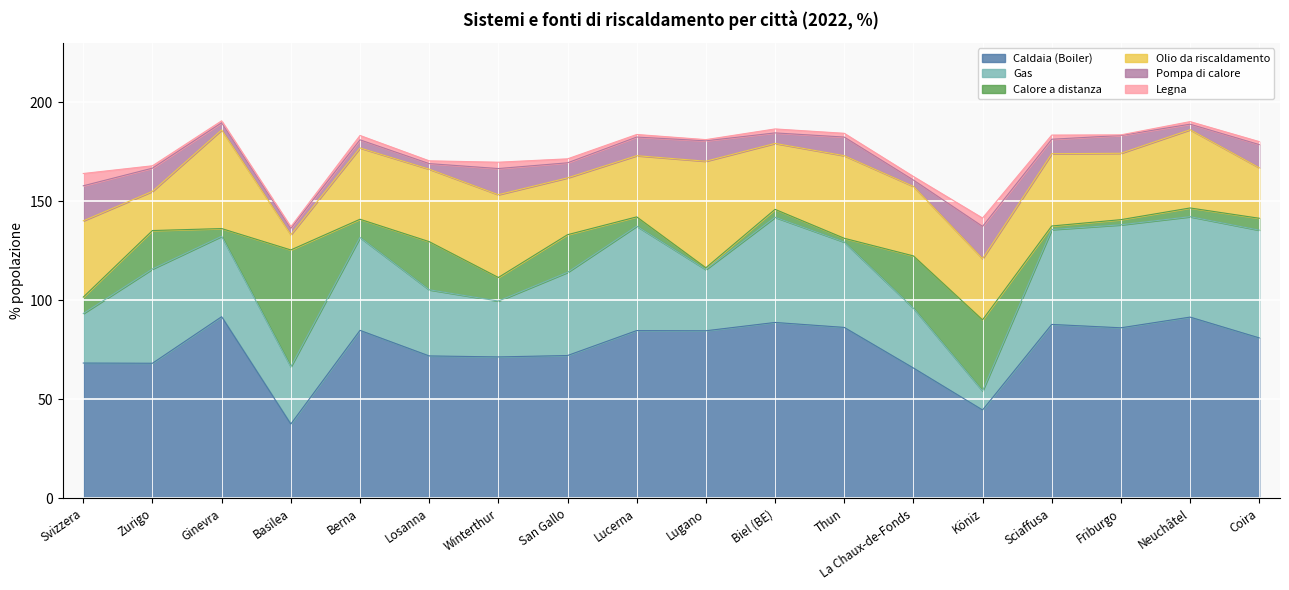

How many values in the Pompa di calore series are below 9?

9